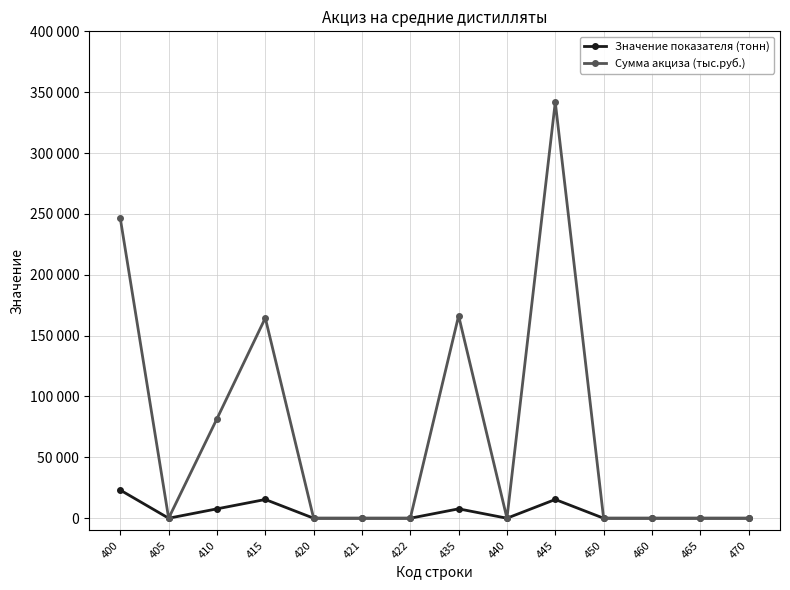

Is this an area chart (filled region under the line)?

No